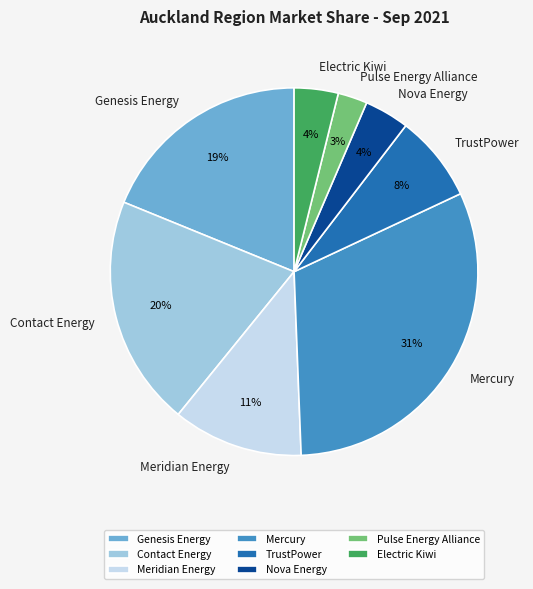

Do Genesis Energy and TrustPower together represent more than half of the pie?

No